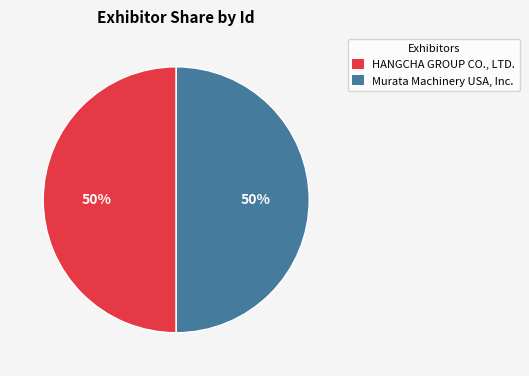

Approximately how many times larger is the value at HANGCHA GROUP CO., LTD. compared to Murata Machinery USA, Inc.?

1.0